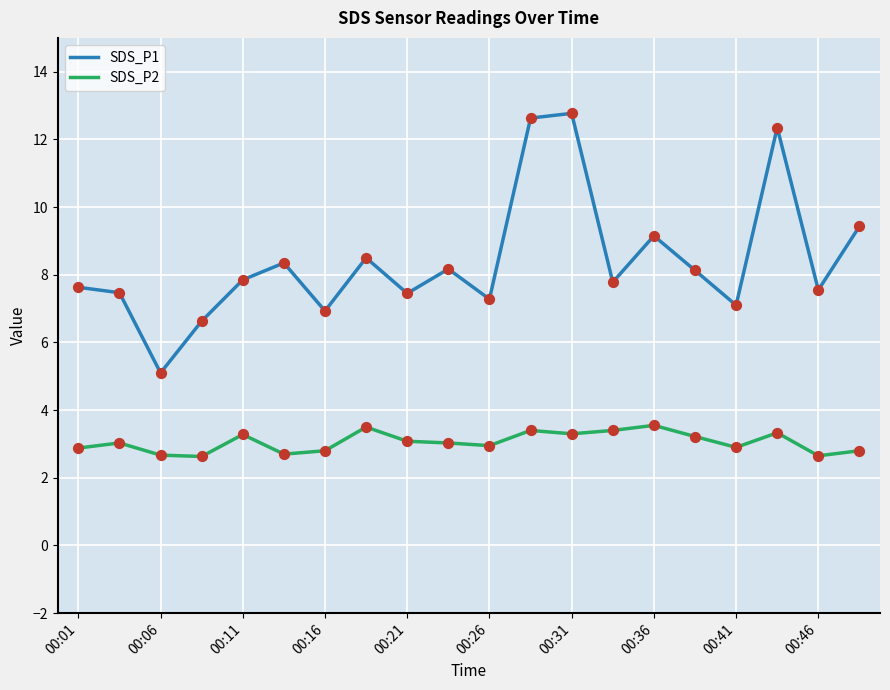

What are all the series names shown in the legend?

SDS_P1, SDS_P2